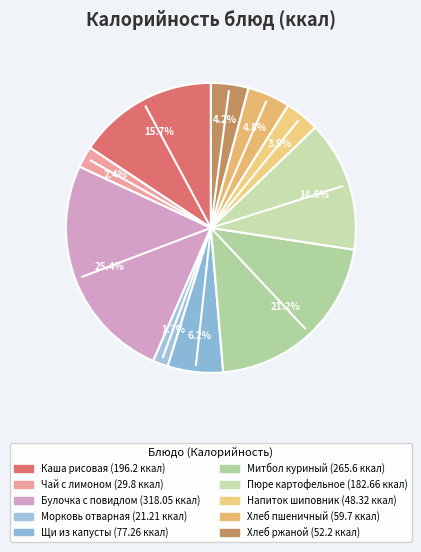

How many segments does this pie chart have?

10